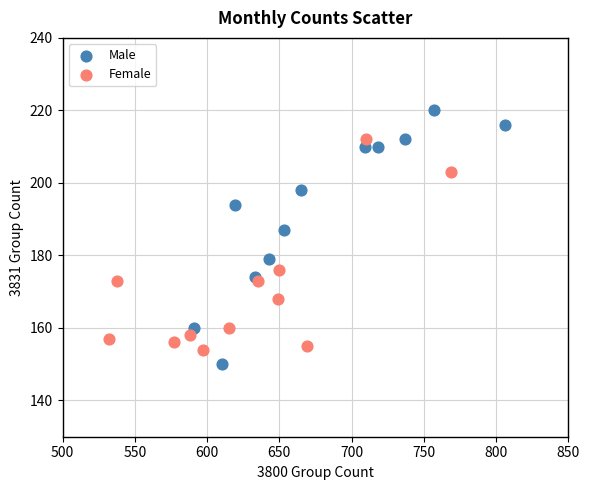

Which series contains the highest Y value?

Male